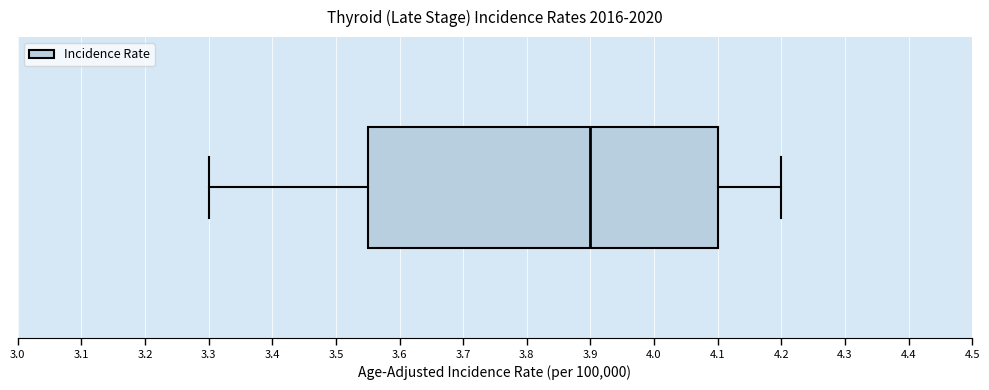

Transcribe this box plot: give where the median line is, the range the box spans, and where the two whiskers end, as read against the x-axis. The values are not printed on the chart, so give them approximately, as read against the axis.

median 3.90, box 3.55 to 4.10, whiskers 3.30 to 4.20